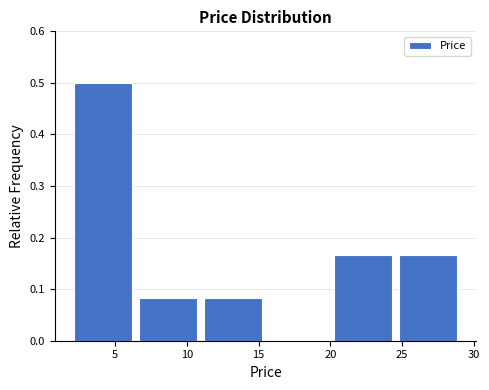

Reading left to right, list every bar in this chart as the range it spans on the x-axis followed by its height. Neither the bar edges nor the heights are printed on the chart, so give them approximately, as read against the axes.

2.0 to 6.5: 0.50
6.5 to 11.0: 0.08
11.0 to 15.5: 0.08
15.5 to 20.0: 0
20.0 to 25.0: 0.17
25.0 to 29.5: 0.17